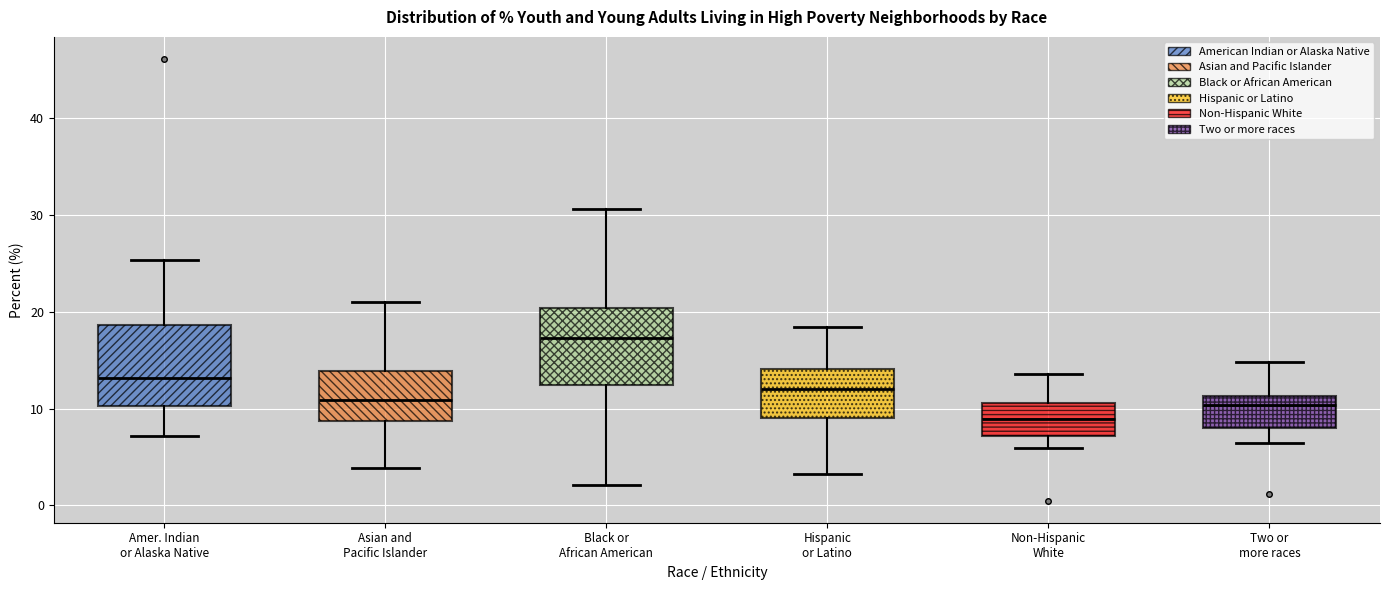

Reading left to right, transcribe this box plot: for each box, give where its median line is, the range the box spans, and where its two whiskers end, as read against the y-axis. The values are not printed on the chart, so give them approximately, as read against the axis.

Amer. Indian or Alaska Native: median 13, box 10 to 19, whiskers 7 to 25
Asian and Pacific Islander: median 11, box 9 to 14, whiskers 4 to 21
Black or African American: median 17, box 12 to 20, whiskers 2 to 31
Hispanic or Latino: median 12, box 9 to 14, whiskers 3 to 18
Non-Hispanic White: median 9, box 7 to 11, whiskers 6 to 14
Two or more races: median 10, box 8 to 11, whiskers 7 to 15